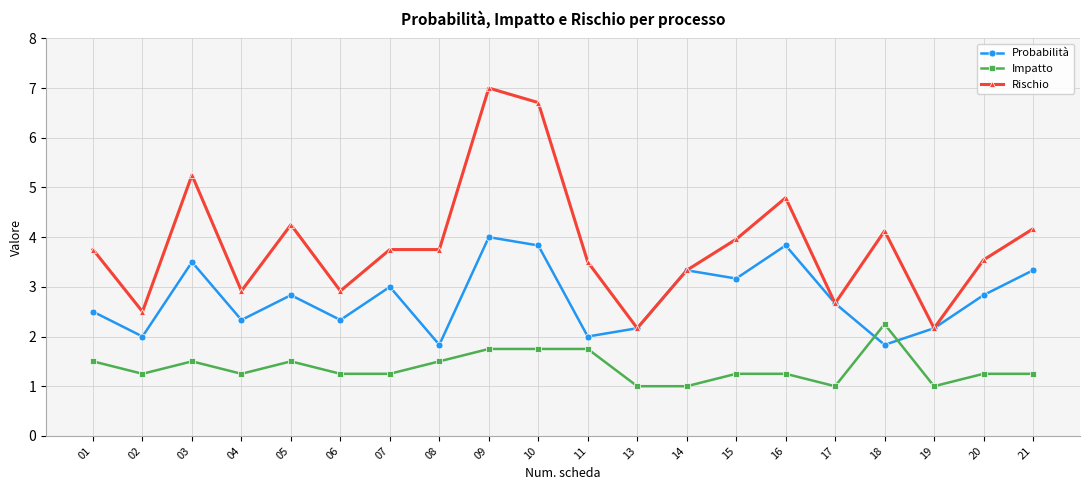

At which category does Impatto reach its first local valley?

02